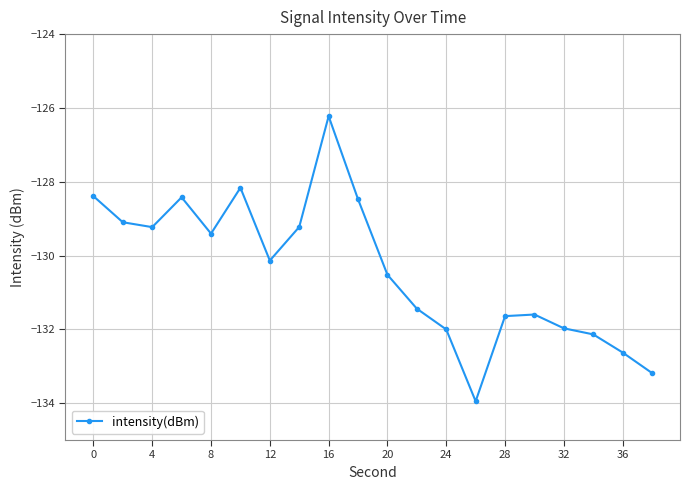

What is the difference between the maximum and minimum values?

7.7